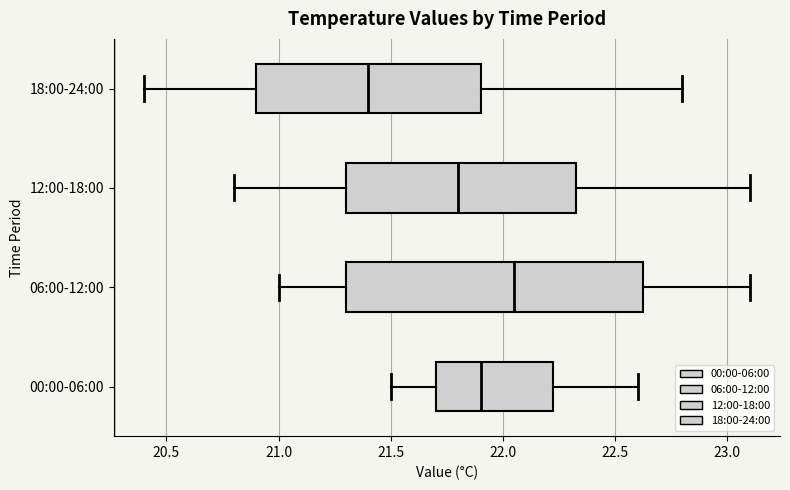

Reading bottom to top, read every box against the x-axis: the position of its median line, the range the box covers, and the ends of its whiskers. The values are not printed on the chart, so give them approximately, as read against the axis.

00:00-06:00: median 21.90, box 21.70 to 22.25, whiskers 21.50 to 22.60
06:00-12:00: median 22.05, box 21.30 to 22.65, whiskers 21.00 to 23.10
12:00-18:00: median 21.80, box 21.30 to 22.35, whiskers 20.80 to 23.10
18:00-24:00: median 21.40, box 20.90 to 21.90, whiskers 20.40 to 22.80